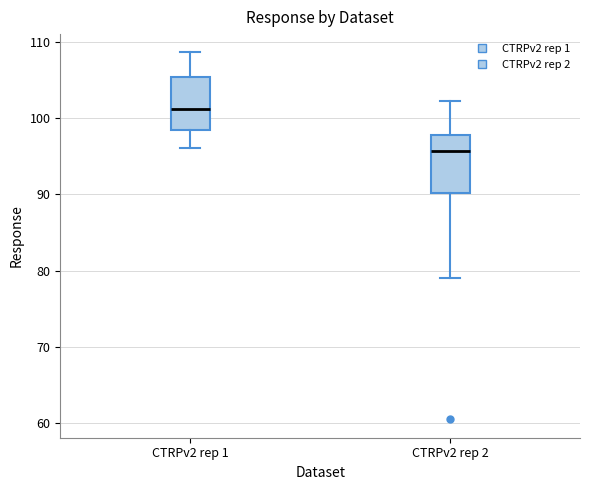

Where does the lower whisker of the box for CTRPv2 rep 1 end on the y-axis? The values are not printed on the chart, so give them approximately, as read against the axis.

96